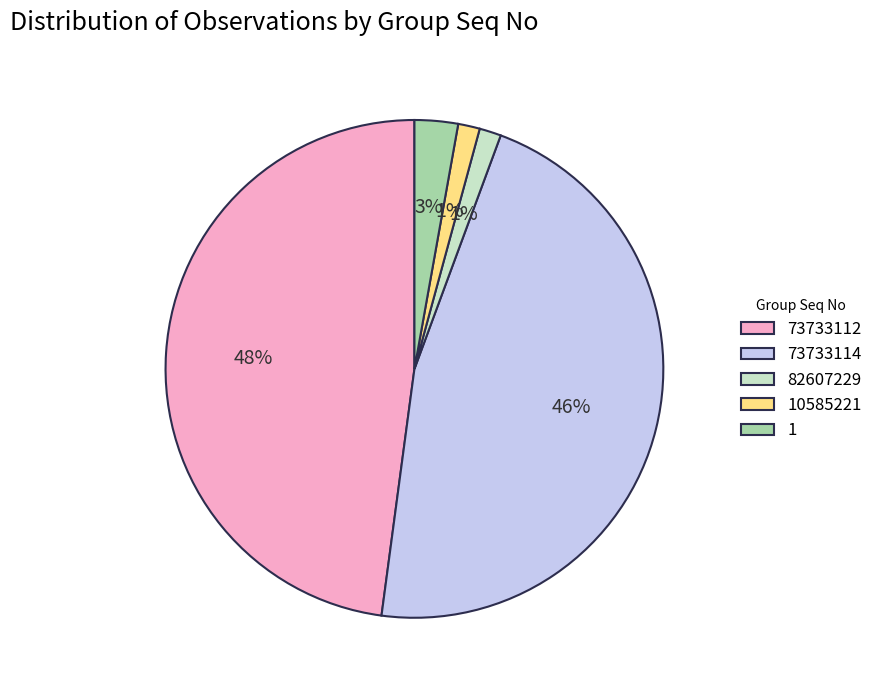

Which has a higher value, 1 or 73733114?

73733114